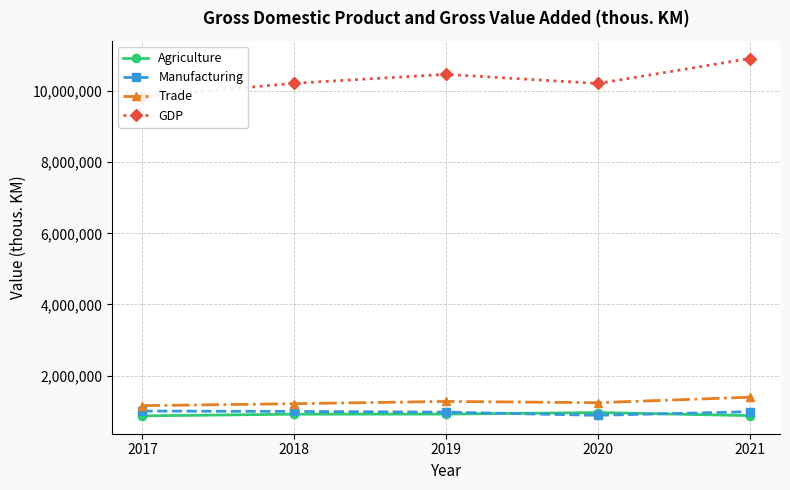

Is the value of Manufacturing at 2018 greater than the value of Trade at 2020?

No